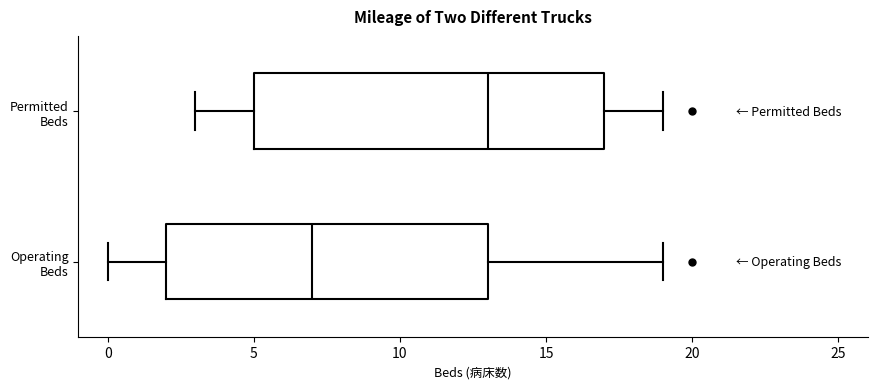

Which box's median line is the furthest to the right?

Permitted Beds